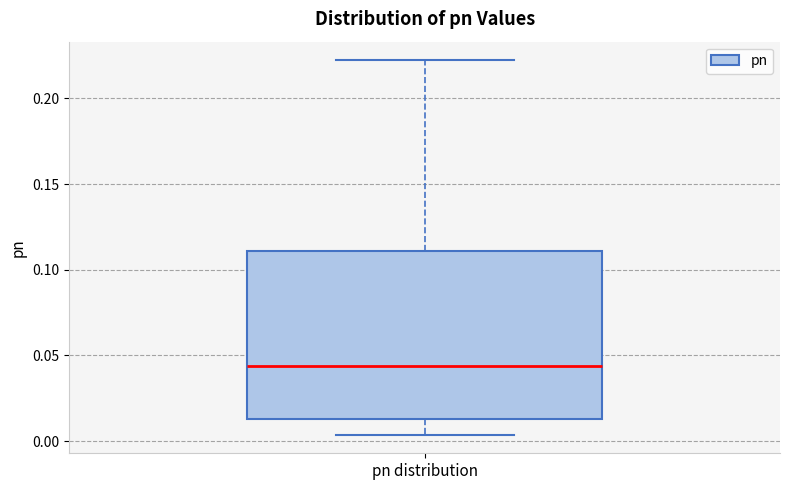

Transcribe this box plot: give where the median line is, the range the box spans, and where the two whiskers end, as read against the y-axis. The values are not printed on the chart, so give them approximately, as read against the axis.

median 0.045, box 0.015 to 0.110, whiskers 0.005 to 0.220